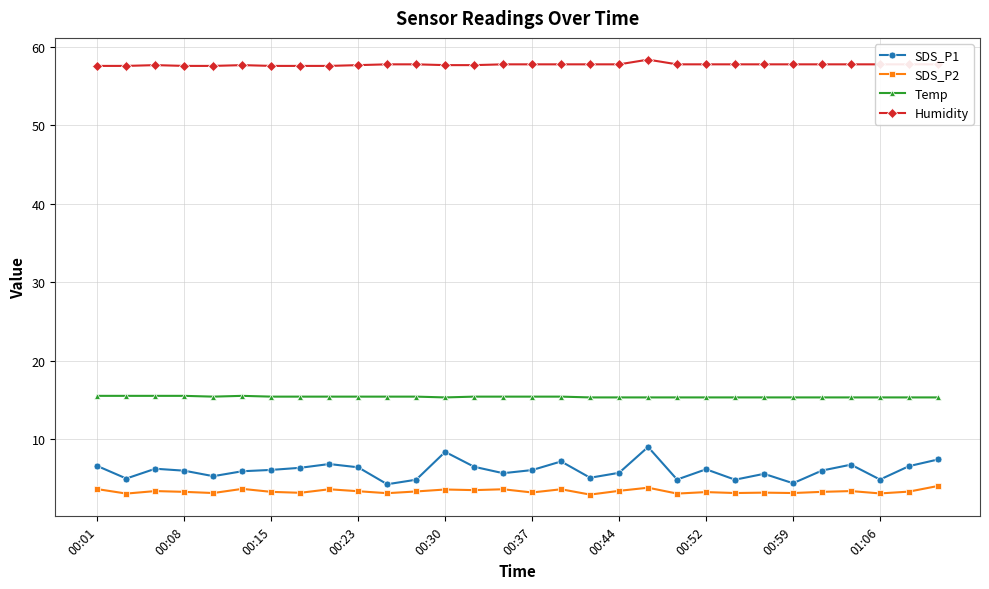

What is the minimum value shown in the chart?

2.9